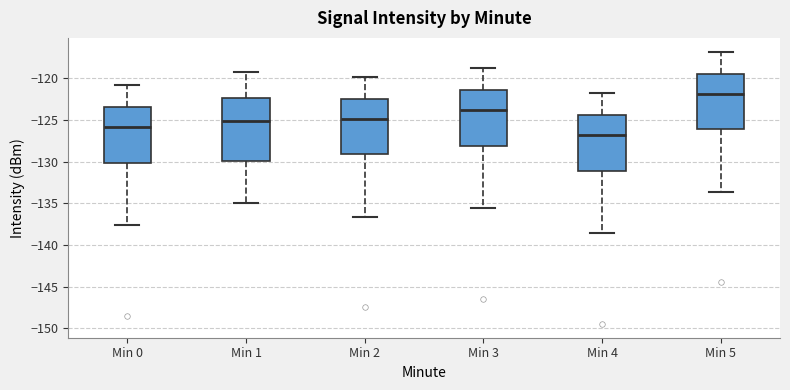

Which box is the tallest, from its lower edge to its upper edge?

Min 1